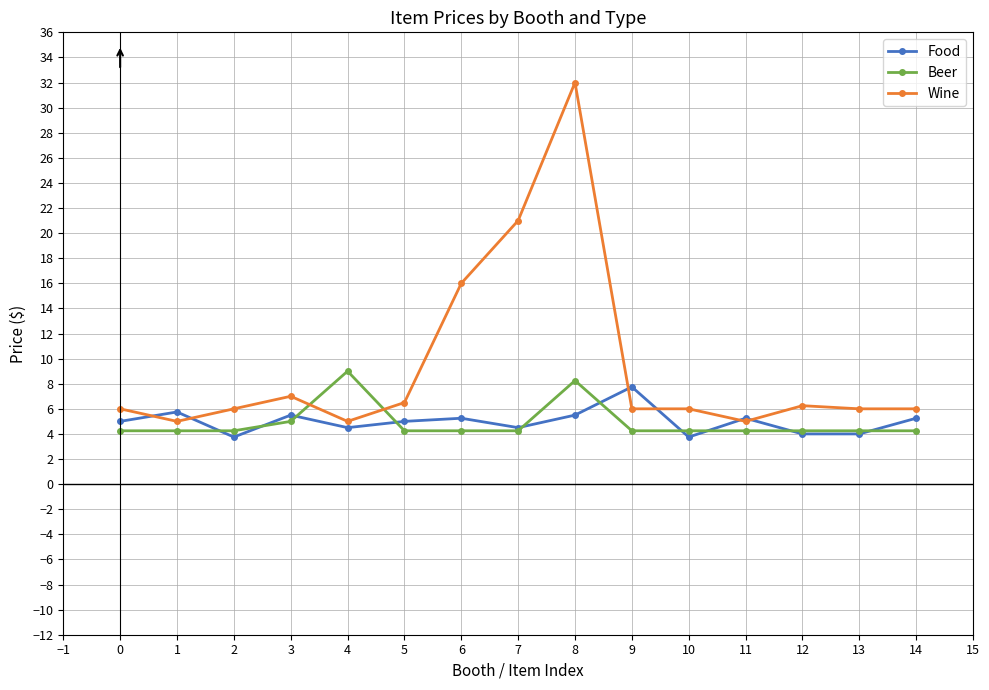

What are all the series names shown in the legend?

Food, Beer, Wine